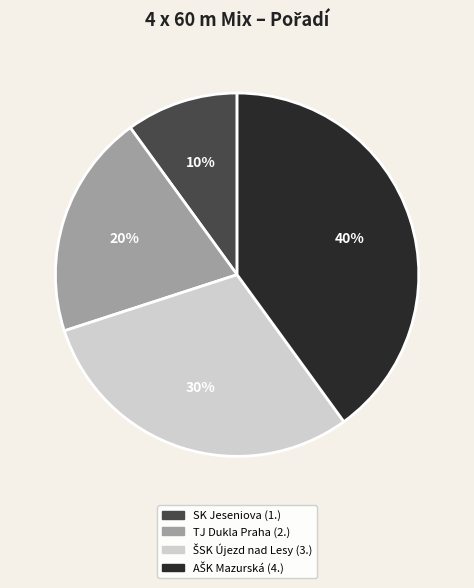

Which has a higher value, SK Jeseniova (1.) or TJ Dukla Praha (2.)?

TJ Dukla Praha (2.)